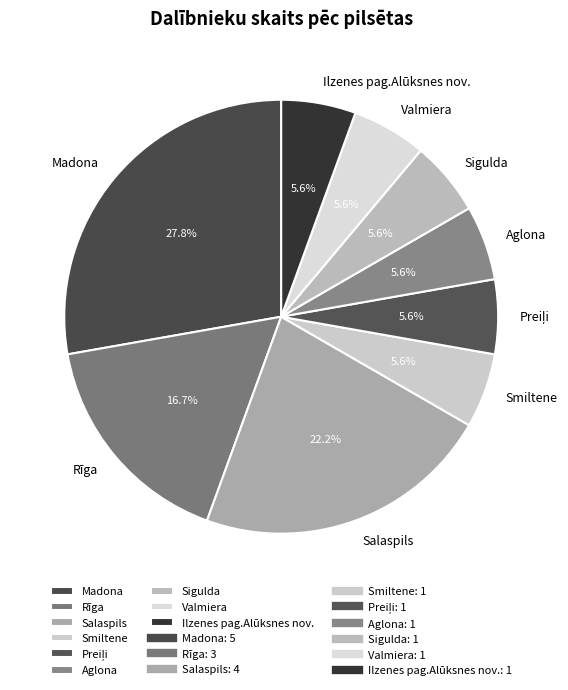

To the nearest percent, what is the average slice percentage?

11%